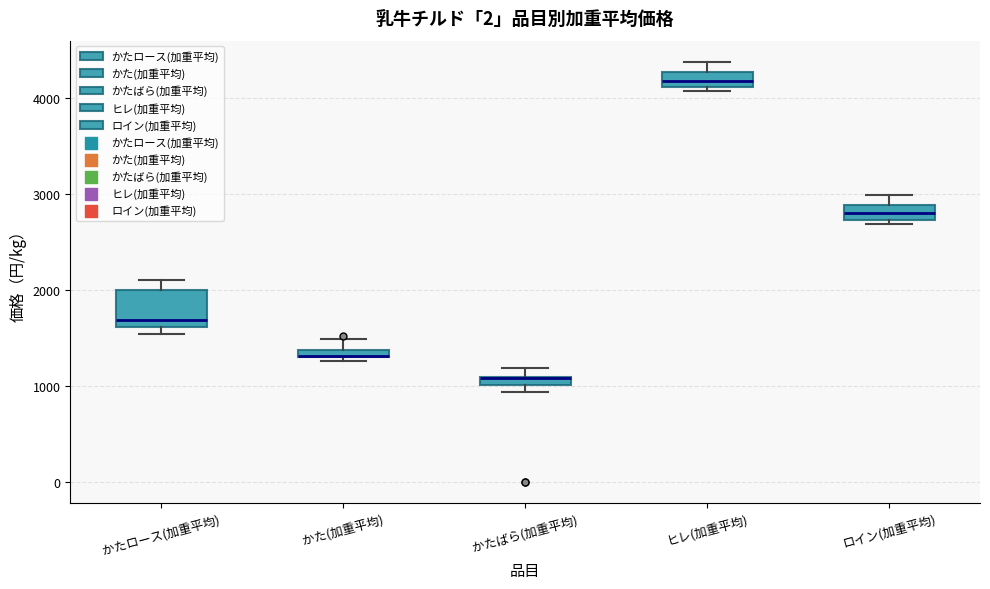

Which box is the tallest, from its lower edge to its upper edge?

かたロース(加重平均)